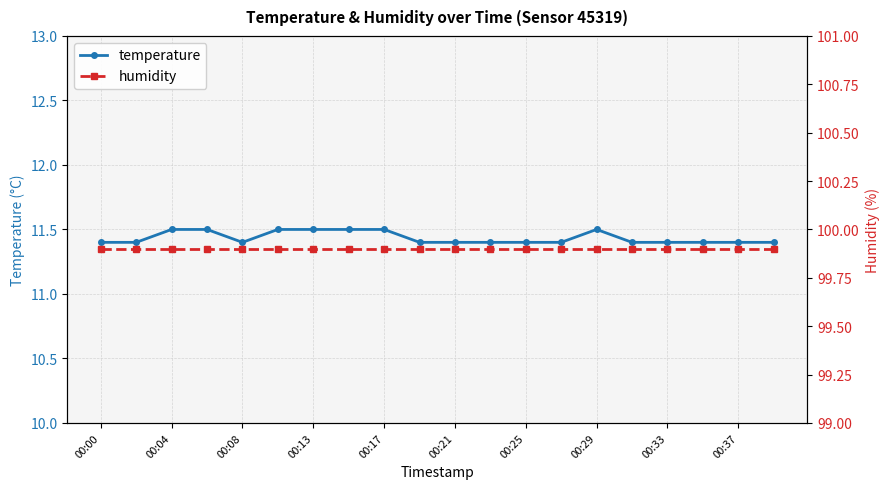

How many series are shown in this chart?

2